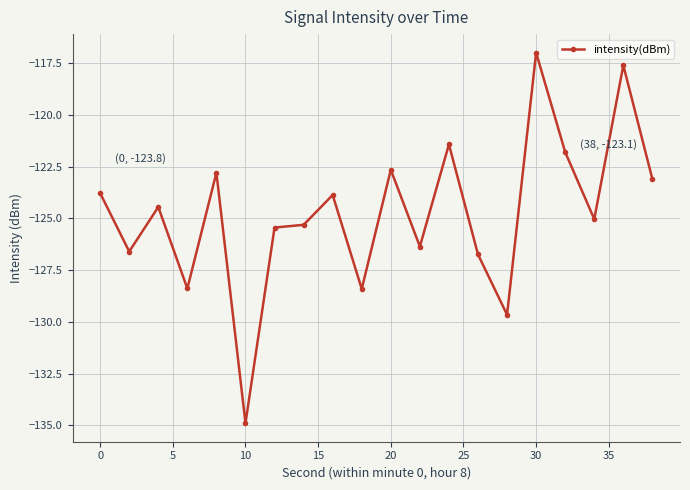

What is the difference between the second highest and second lowest values?

12.1